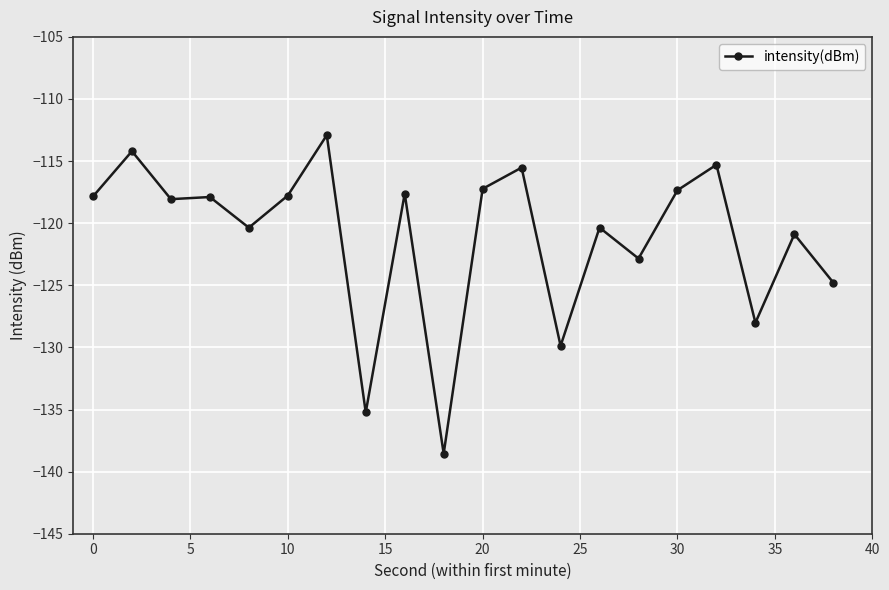

What is the difference between the maximum and minimum values?

25.6